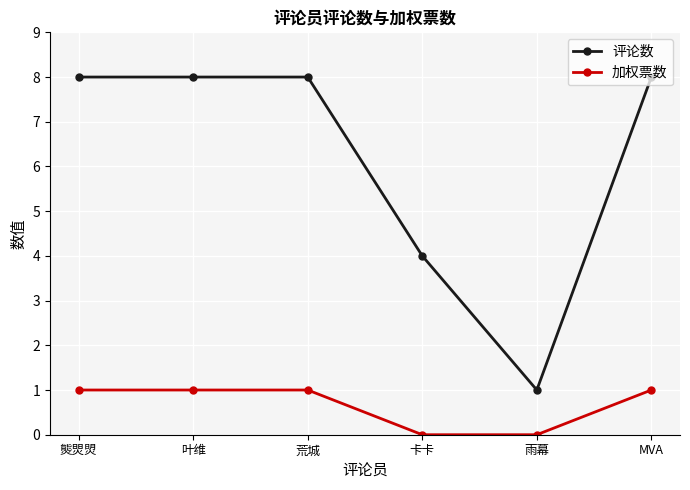

True or false: 加权票数 has more than 2 interior local peaks.

False